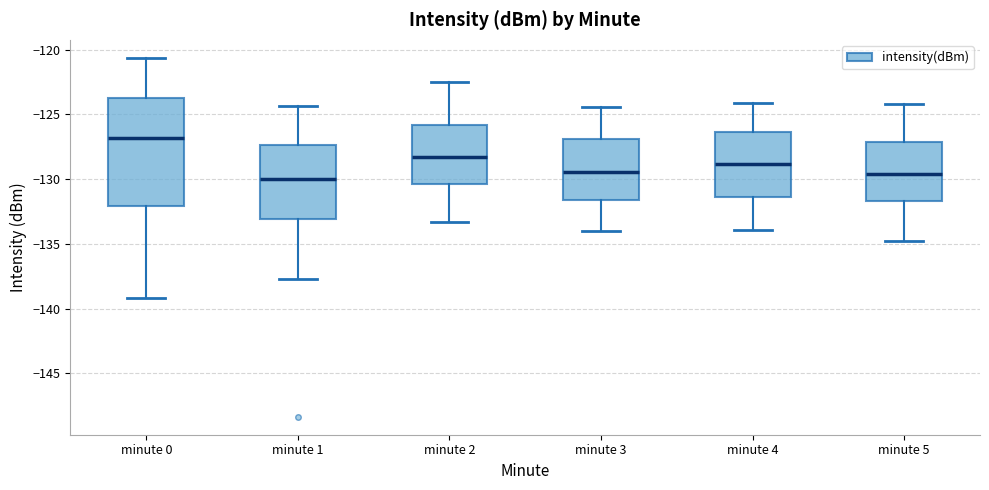

Reading left to right, read every box against the y-axis: the position of its median line, the range the box covers, and the ends of its whiskers. The values are not printed on the chart, so give them approximately, as read against the axis.

minute 0: median -127.0, box -132.0 to -123.5, whiskers -139.0 to -120.5
minute 1: median -130.0, box -133.0 to -127.5, whiskers -137.5 to -124.5
minute 2: median -128.5, box -130.5 to -126.0, whiskers -133.5 to -122.5
minute 3: median -129.5, box -131.5 to -127.0, whiskers -134.0 to -124.5
minute 4: median -129.0, box -131.5 to -126.5, whiskers -134.0 to -124.0
minute 5: median -129.5, box -131.5 to -127.0, whiskers -135.0 to -124.0